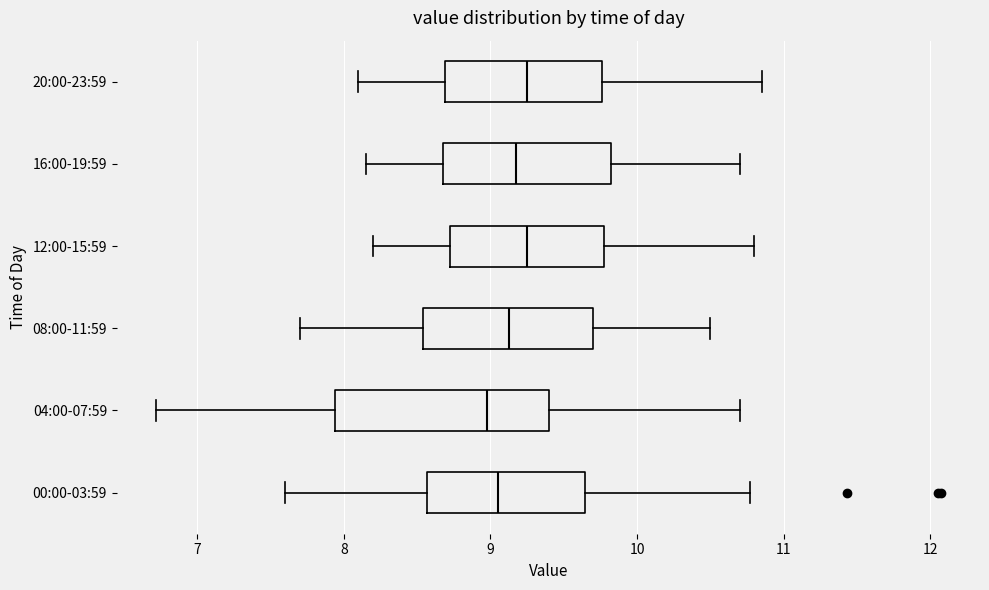

Reading bottom to top, read every box against the x-axis: the position of its median line, the range the box covers, and the ends of its whiskers. The values are not printed on the chart, so give them approximately, as read against the axis.

00:00-03:59: median 9.1, box 8.6 to 9.6, whiskers 7.6 to 10.8
04:00-07:59: median 9.0, box 7.9 to 9.4, whiskers 6.7 to 10.7
08:00-11:59: median 9.1, box 8.5 to 9.7, whiskers 7.7 to 10.5
12:00-15:59: median 9.3, box 8.7 to 9.8, whiskers 8.2 to 10.8
16:00-19:59: median 9.2, box 8.7 to 9.8, whiskers 8.2 to 10.7
20:00-23:59: median 9.3, box 8.7 to 9.8, whiskers 8.1 to 10.9